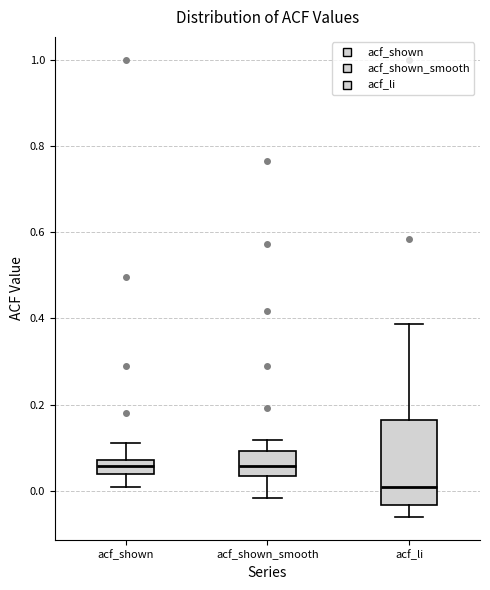

Reading left to right, read every box against the y-axis: the position of its median line, the range the box covers, and the ends of its whiskers. The values are not printed on the chart, so give them approximately, as read against the axis.

acf_shown: median 0.06, box 0.04 to 0.08, whiskers 0.00 to 0.12
acf_shown_smooth: median 0.06, box 0.04 to 0.10, whiskers -0.02 to 0.12
acf_li: median 0.00, box -0.04 to 0.16, whiskers -0.06 to 0.38